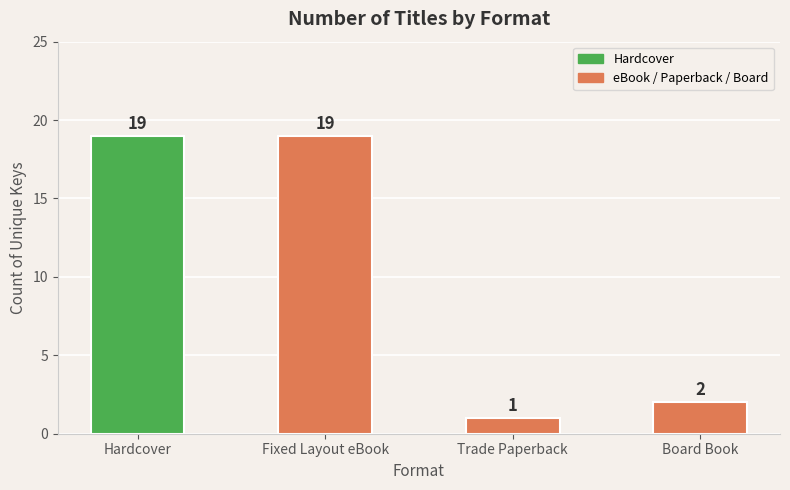

How many bars are there in total?

4